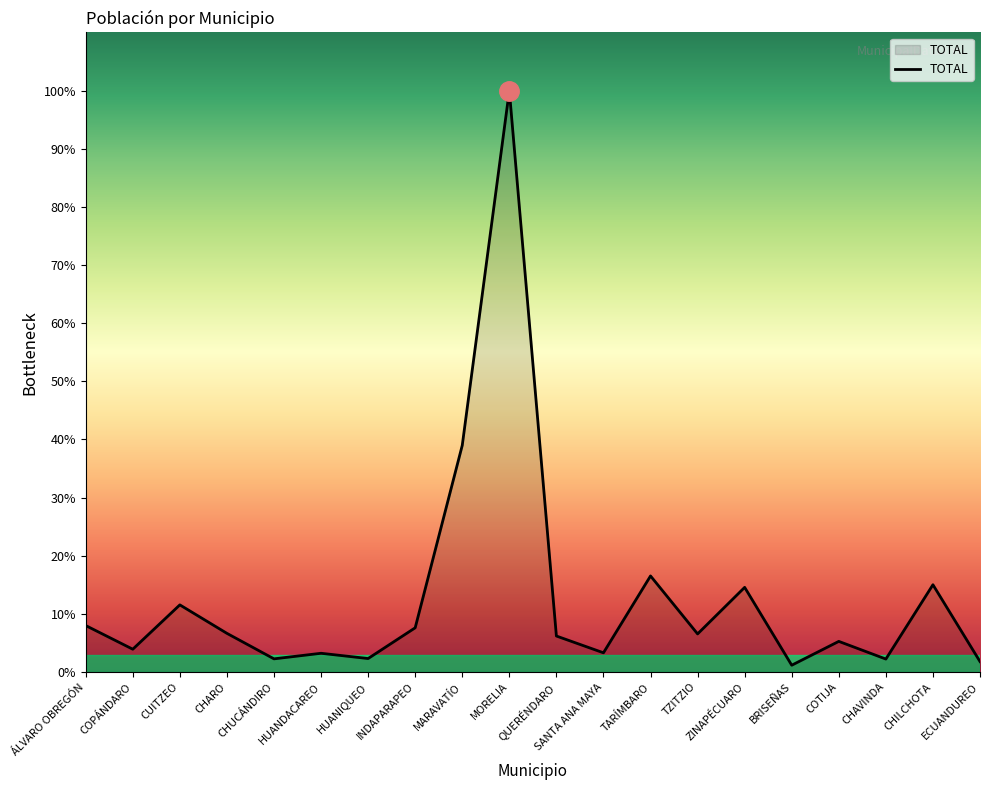

Does the chart display data point markers on the line(s)?

No